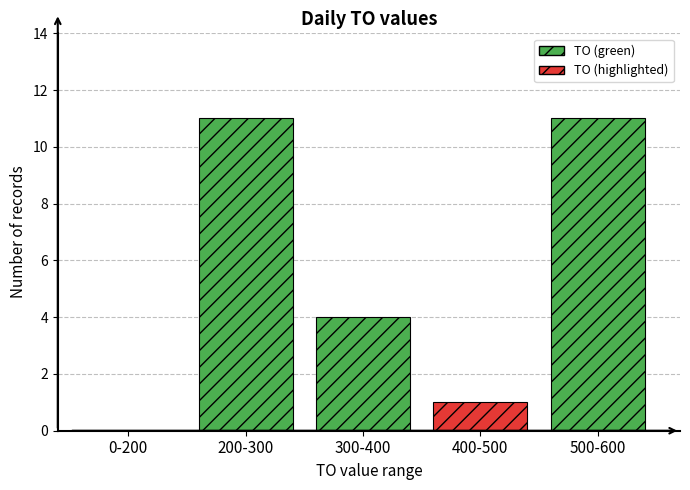

Reading left to right, list all the values displayed in this chart.

0-200=0	200-300=11	300-400=4	400-500=1	500-600=11